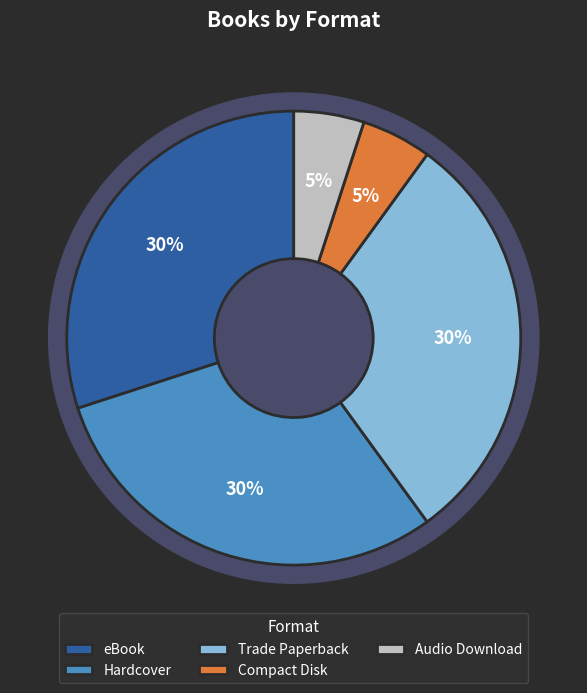

Which has a higher value, Compact Disk or Hardcover?

Hardcover